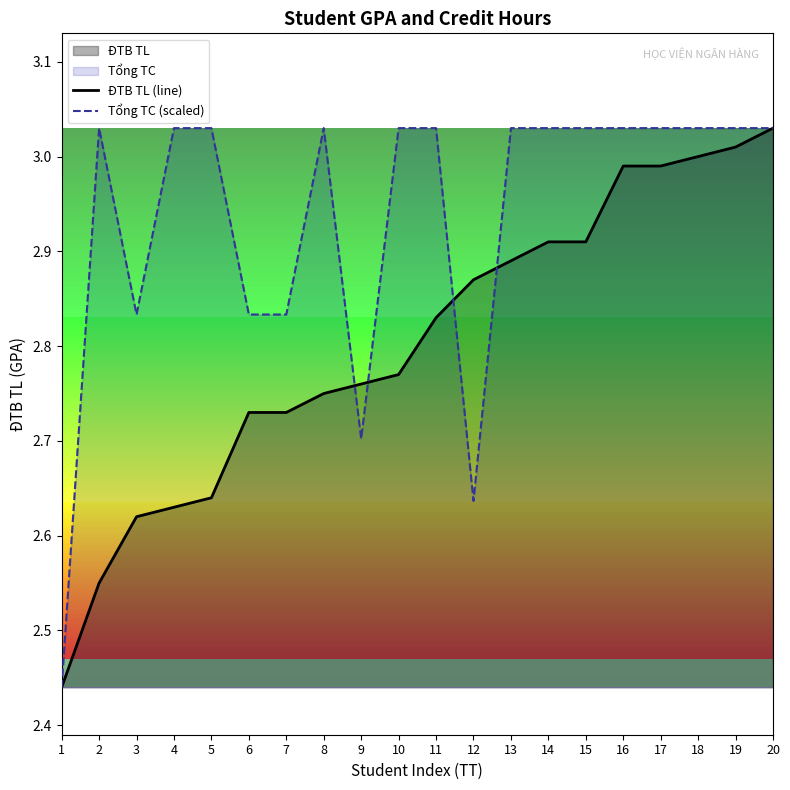

Where is the first local maximum for Tổng TC (scaled)?

2